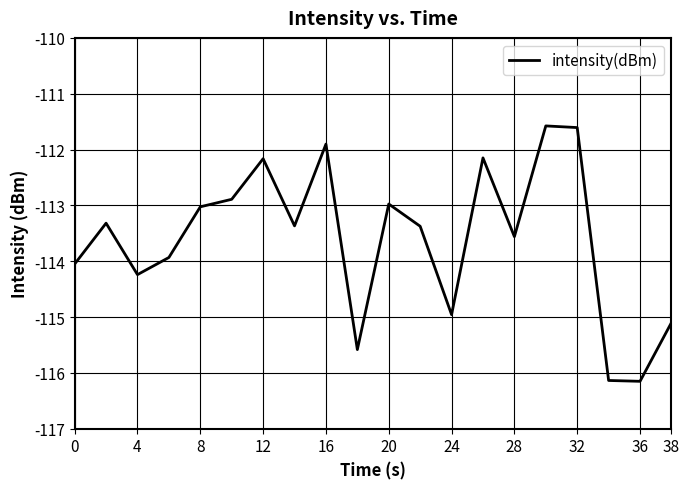

What is the smallest value displayed?

-116.2